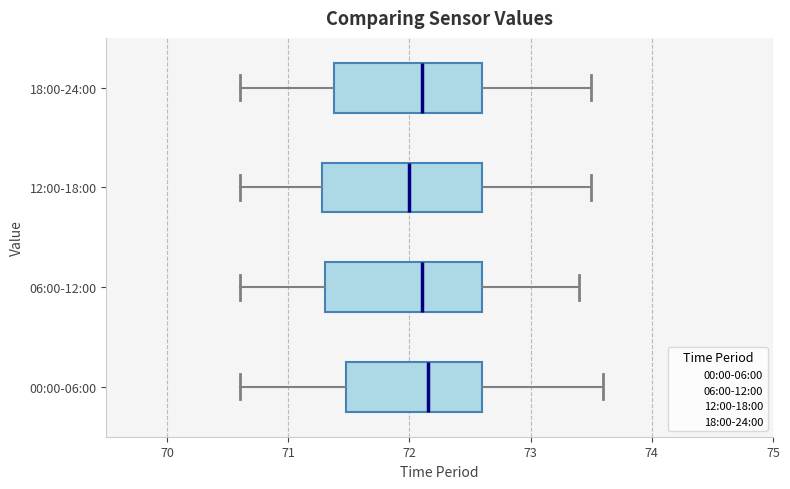

Reading bottom to top, transcribe this box plot: for each box, give where its median line is, the range the box spans, and where its two whiskers end, as read against the x-axis. The values are not printed on the chart, so give them approximately, as read against the axis.

00:00-06:00: median 72.2, box 71.5 to 72.6, whiskers 70.6 to 73.6
06:00-12:00: median 72.1, box 71.3 to 72.6, whiskers 70.6 to 73.4
12:00-18:00: median 72.0, box 71.3 to 72.6, whiskers 70.6 to 73.5
18:00-24:00: median 72.1, box 71.4 to 72.6, whiskers 70.6 to 73.5